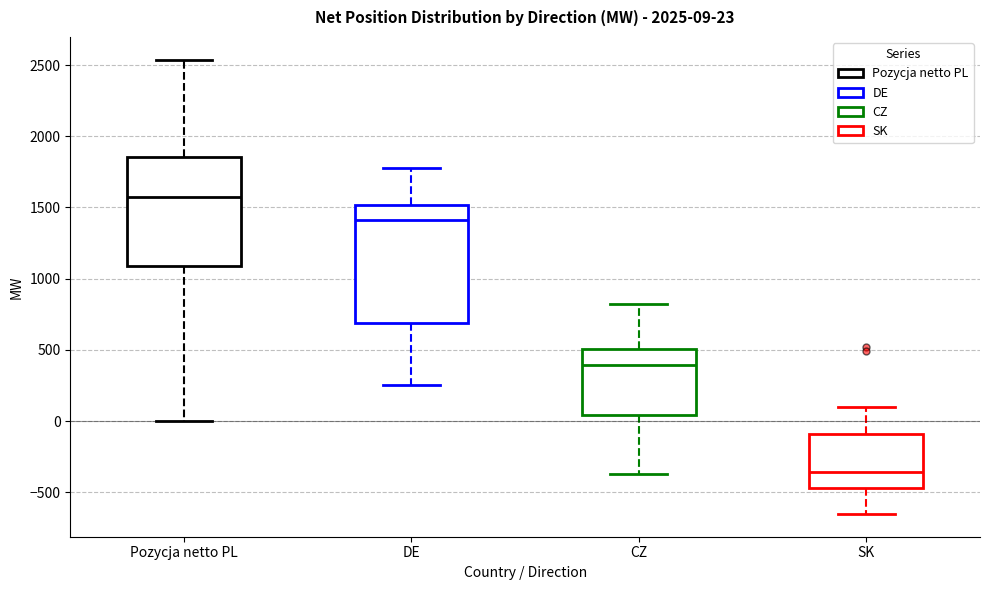

Comparing the boxes themselves (not the whiskers), which one is the tallest?

DE